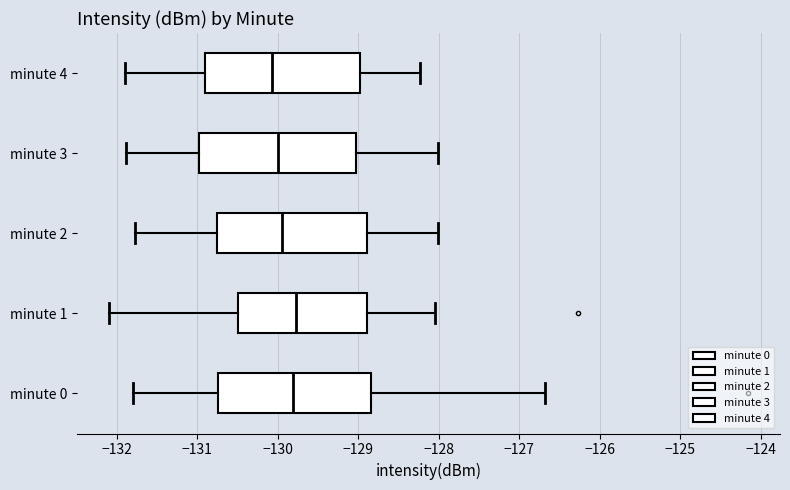

Reading bottom to top, transcribe this box plot: for each box, give where its median line is, the range the box spans, and where its two whiskers end, as read against the x-axis. The values are not printed on the chart, so give them approximately, as read against the axis.

minute 0: median -129.8, box -130.7 to -128.8, whiskers -131.8 to -126.7
minute 1: median -129.8, box -130.5 to -128.9, whiskers -132.1 to -128.0
minute 2: median -129.9, box -130.8 to -128.9, whiskers -131.8 to -128.0
minute 3: median -130.0, box -131.0 to -129.0, whiskers -131.9 to -128.0
minute 4: median -130.1, box -130.9 to -129.0, whiskers -131.9 to -128.2